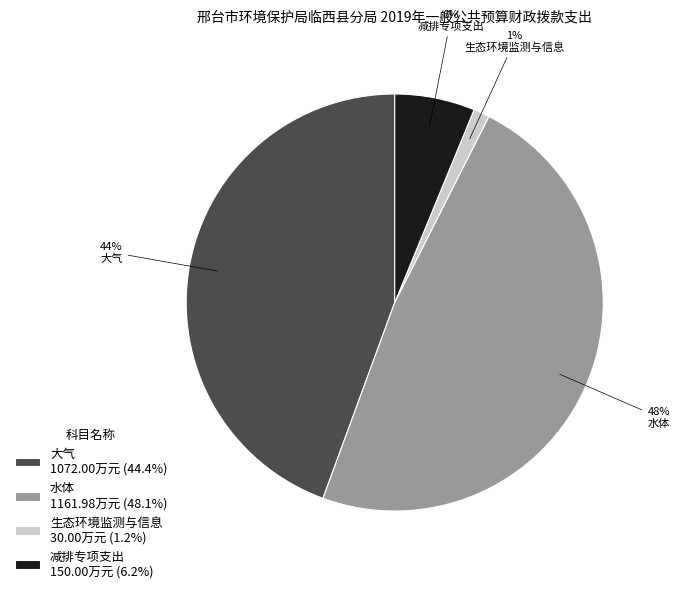

Which slice is the smallest?

生态环境监测与信息